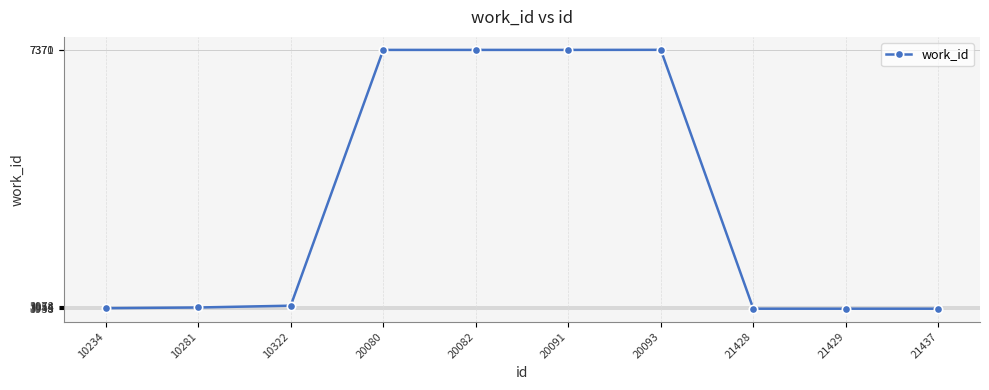

What is the difference between the second highest and minimum values?

3432